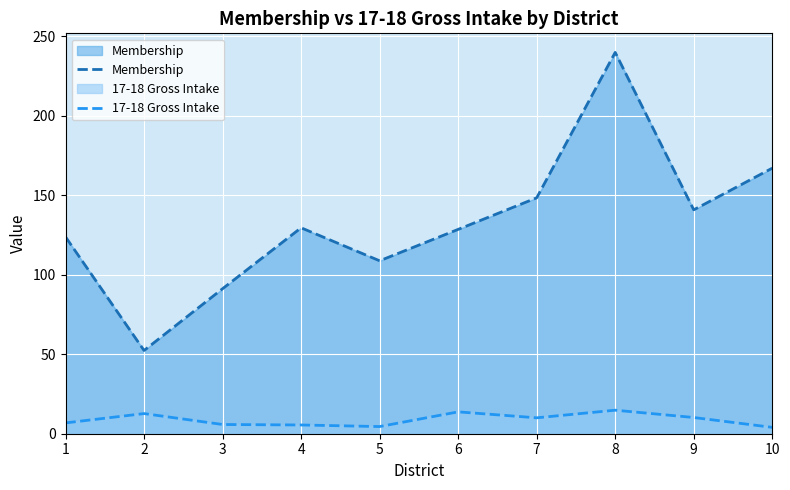

At how many categories does at least one series exceed 10?

10